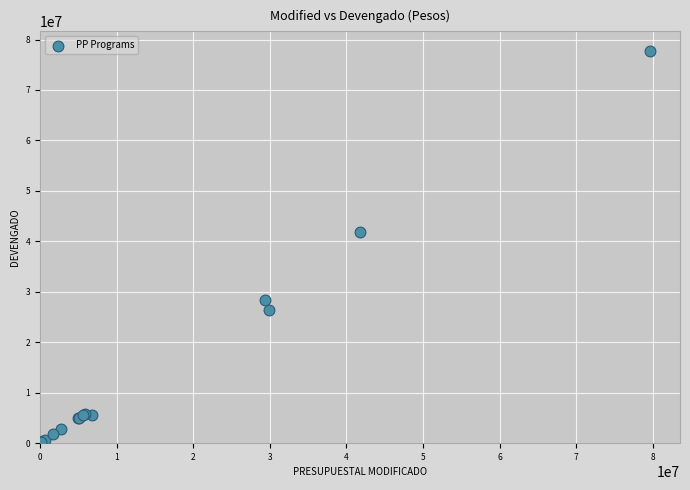

What Y value in the scatter plot is closest to 38953753?

41753987.1